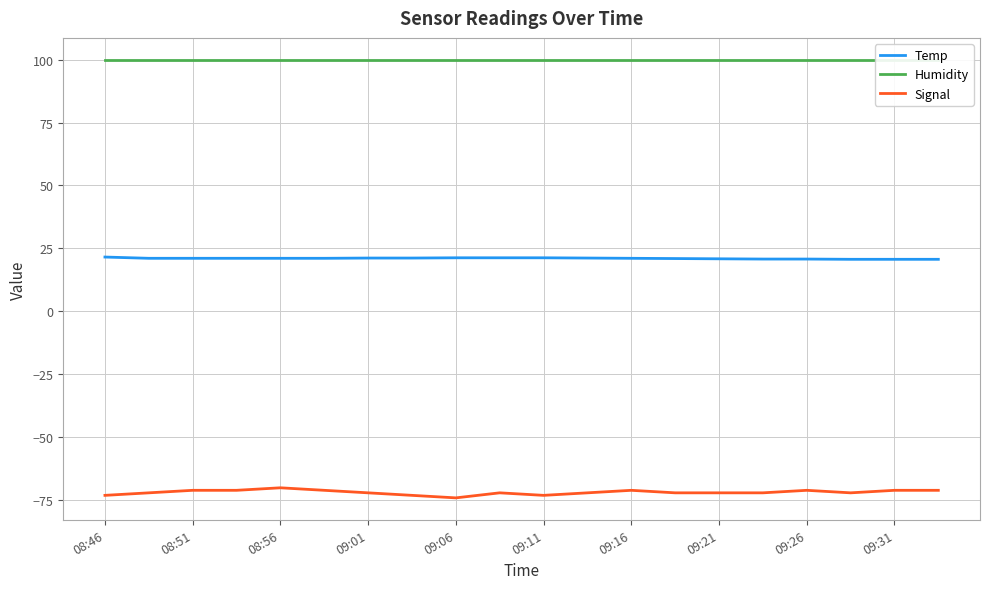

How many lines are shown in the chart?

3